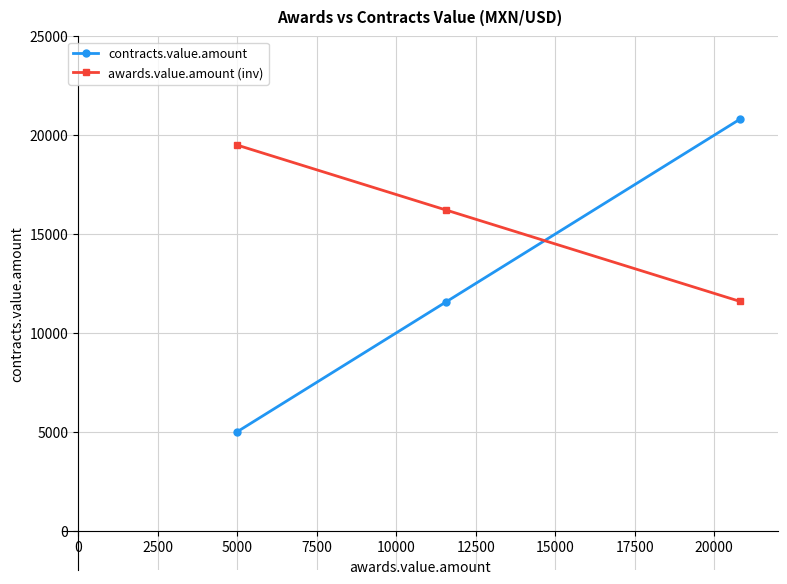

What is the value of the contracts.value.amount point at the 2nd from the left?

11556